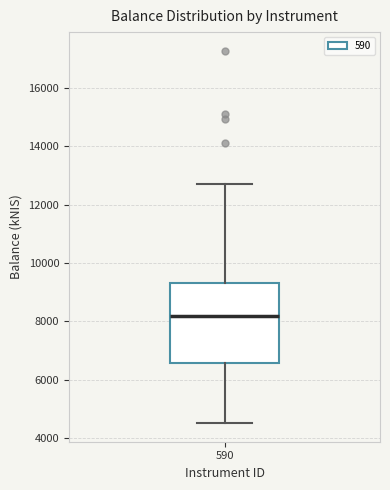

Where is the lower edge of the box at x = 590 on the y-axis? The values are not printed on the chart, so give them approximately, as read against the axis.

6600